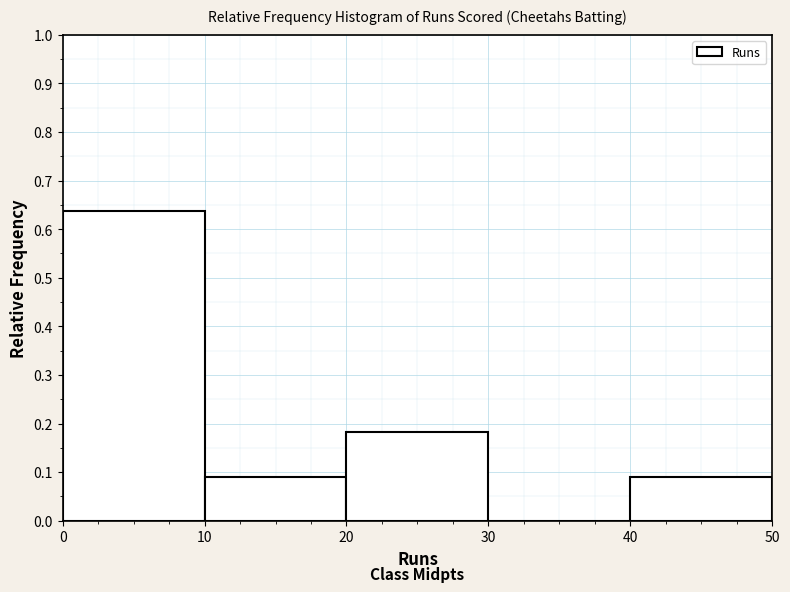

How tall is the bar that spans 10 to 20 on the x-axis? The values are not printed on the chart, so give them approximately, as read against the axis.

0.09